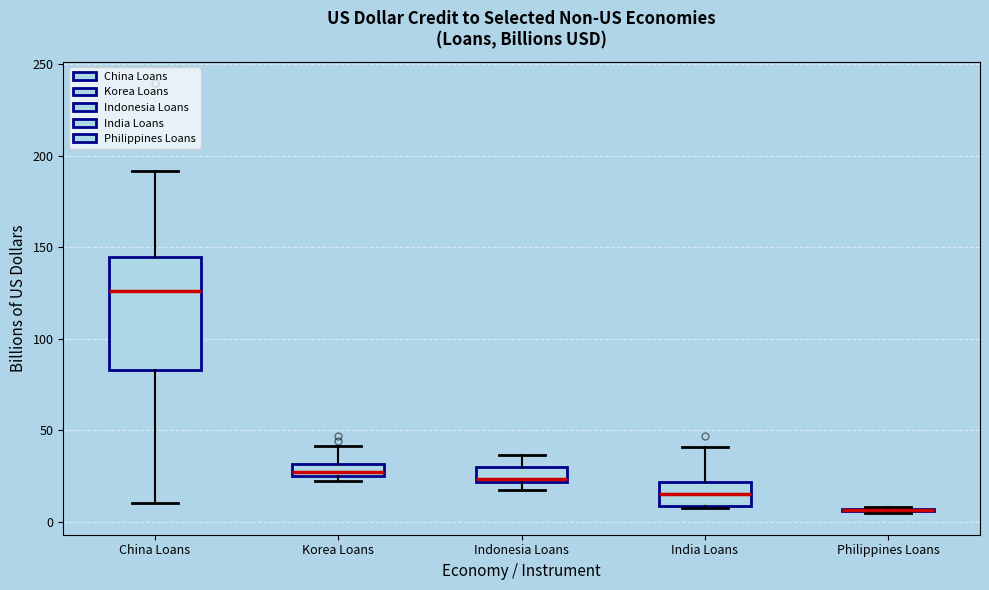

Comparing the boxes themselves (not the whiskers), which one is the tallest?

China Loans